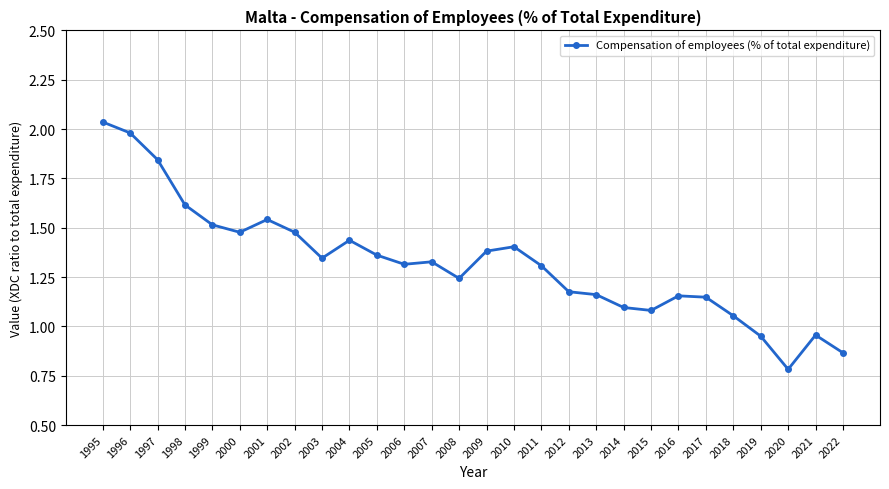

At which label does the data first exceed 1?

1995